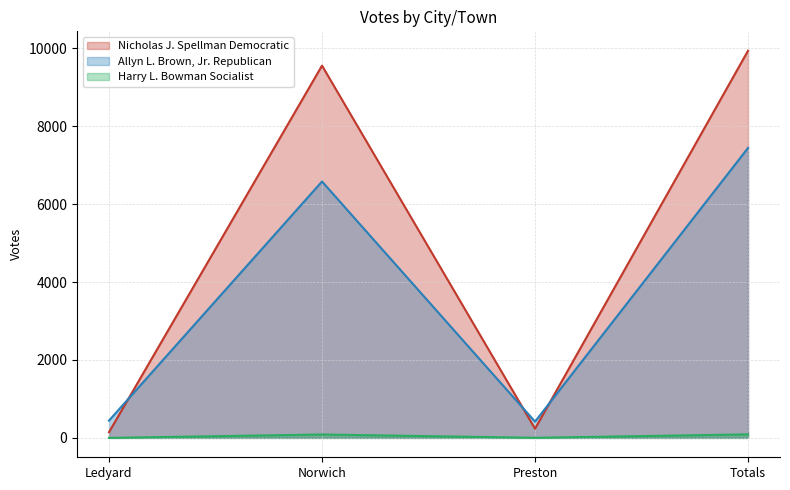

What is the average value of the Allyn L. Brown, Jr. Republican series?

3720